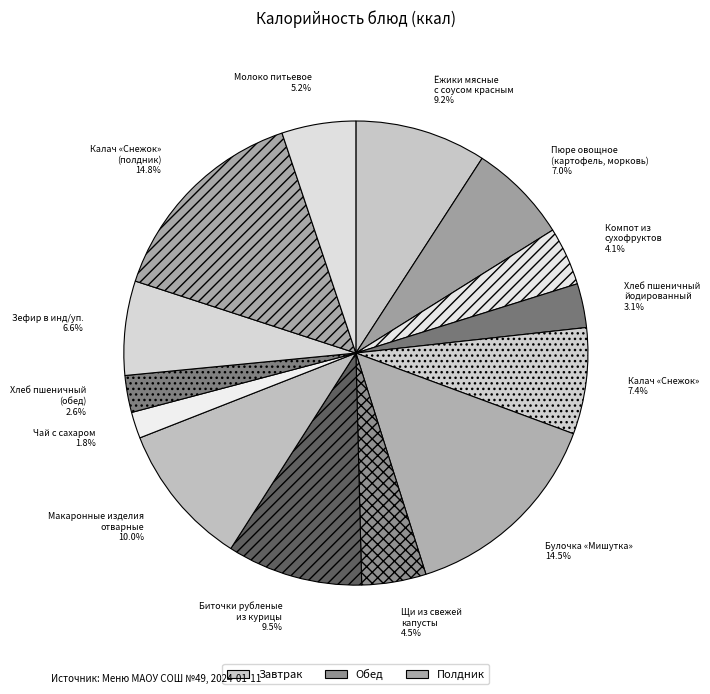

To the nearest percent, what is the difference between the largest and smallest slice percentages?

13%